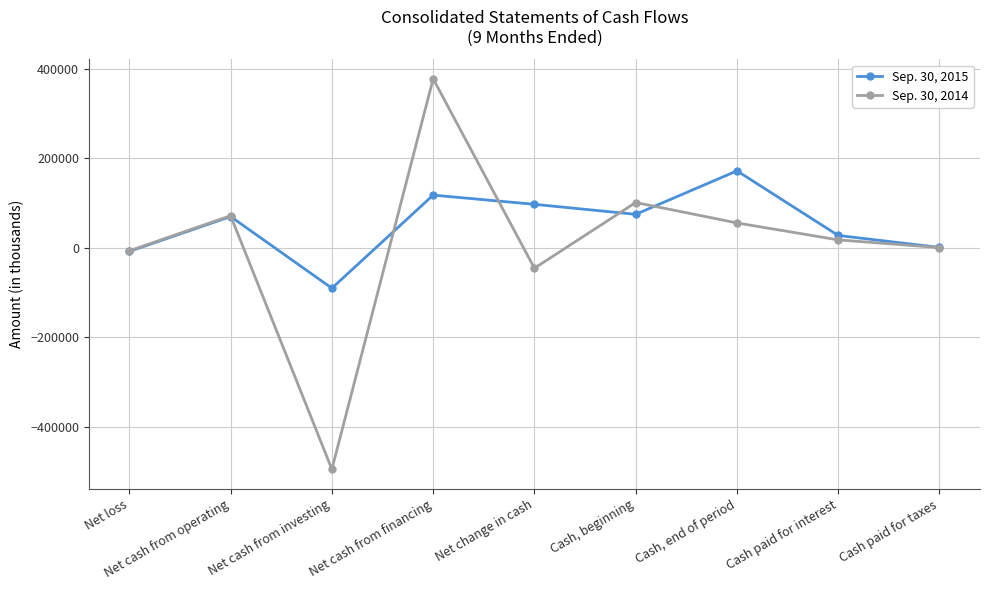

True or false: Sep. 30, 2014 and Sep. 30, 2015 cross at least once.

True